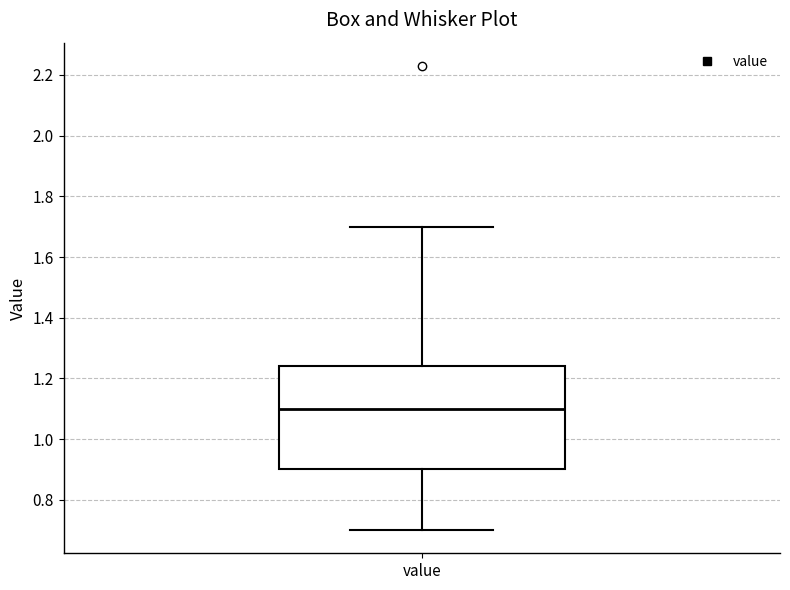

Transcribe this box plot: give where the median line is, the range the box spans, and where the two whiskers end, as read against the y-axis. The values are not printed on the chart, so give them approximately, as read against the axis.

median 1.10, box 0.90 to 1.24, whiskers 0.70 to 1.70